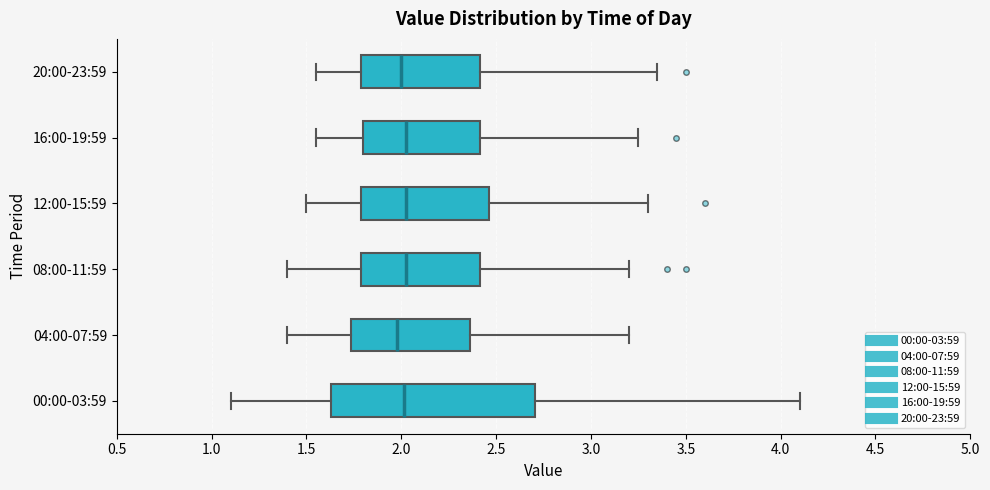

Reading bottom to top, transcribe this box plot: for each box, give where its median line is, the range the box spans, and where its two whiskers end, as read against the x-axis. The values are not printed on the chart, so give them approximately, as read against the axis.

00:00-03:59: median 2.00, box 1.65 to 2.70, whiskers 1.10 to 4.10
04:00-07:59: median 2.00, box 1.75 to 2.35, whiskers 1.40 to 3.20
08:00-11:59: median 2.05, box 1.80 to 2.40, whiskers 1.40 to 3.20
12:00-15:59: median 2.05, box 1.80 to 2.45, whiskers 1.50 to 3.30
16:00-19:59: median 2.05, box 1.80 to 2.40, whiskers 1.55 to 3.25
20:00-23:59: median 2.00, box 1.80 to 2.40, whiskers 1.55 to 3.35